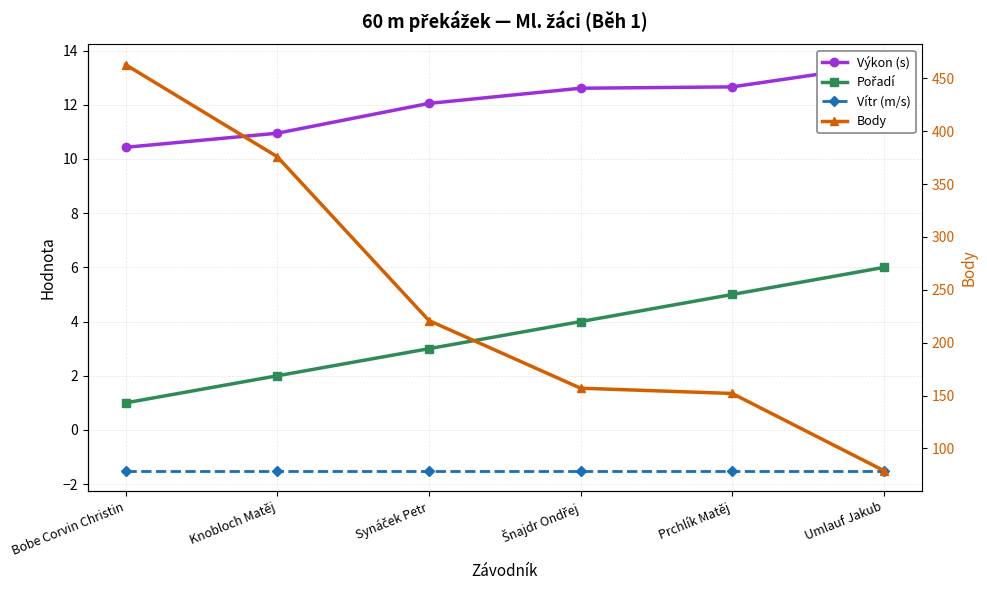

Reading left to right, extract all data points from this chart.

Výkon (s): Bobe Corvin Christin=10.4	Knobloch Matěj=10.9	Synáček Petr=12.1	Šnajdr Ondřej=12.6	Prchlík Matěj=12.7	Umlauf Jakub=13.5
Pořadí: Bobe Corvin Christin=1.0	Knobloch Matěj=2.0	Synáček Petr=3.0	Šnajdr Ondřej=4.0	Prchlík Matěj=5.0	Umlauf Jakub=6.0
Vítr (m/s): Bobe Corvin Christin=-1.5	Knobloch Matěj=-1.5	Synáček Petr=-1.5	Šnajdr Ondřej=-1.5	Prchlík Matěj=-1.5	Umlauf Jakub=-1.5
Body: Bobe Corvin Christin=463.0	Knobloch Matěj=376.0	Synáček Petr=221.0	Šnajdr Ondřej=157.0	Prchlík Matěj=152.0	Umlauf Jakub=79.0